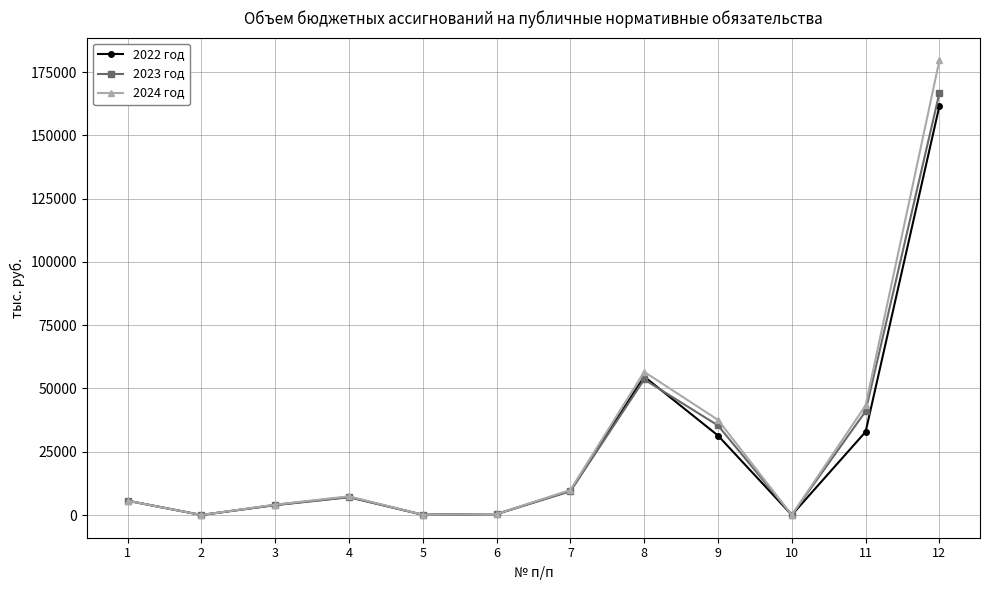

What are all the series names shown in the legend?

2022 год, 2023 год, 2024 год